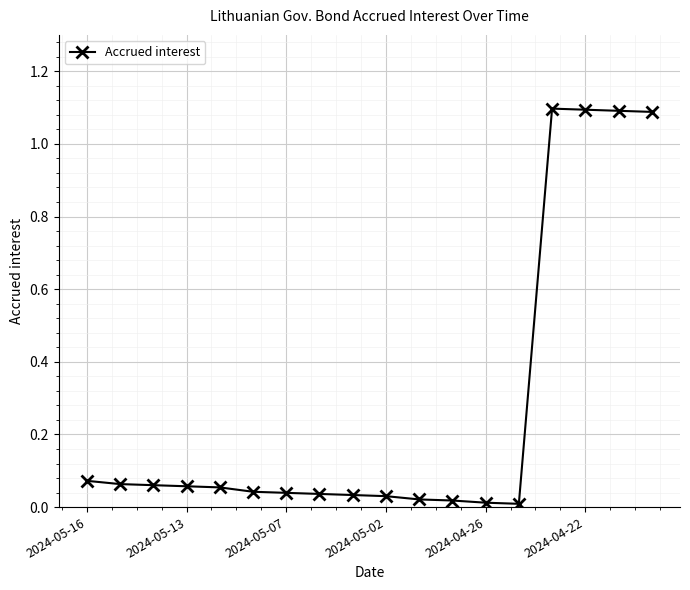

What is the greatest value displayed?

1.1